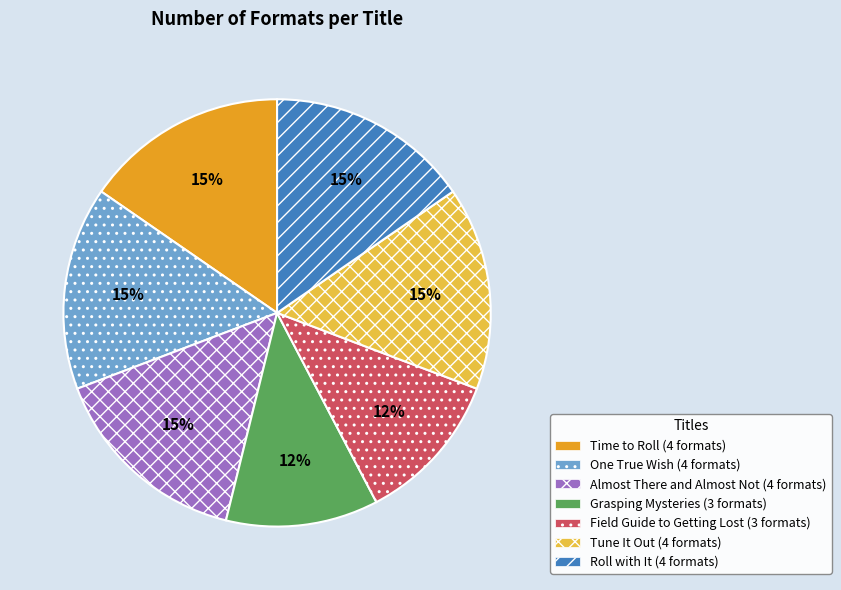

To the nearest percent, what percentage of the pie is Time to Roll?

15%